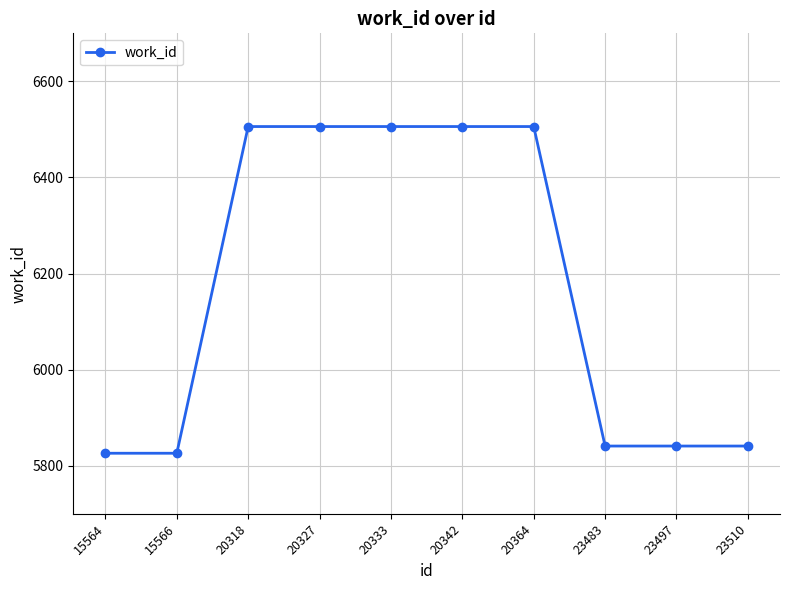

What is the value of the 1st point from the left?

5826